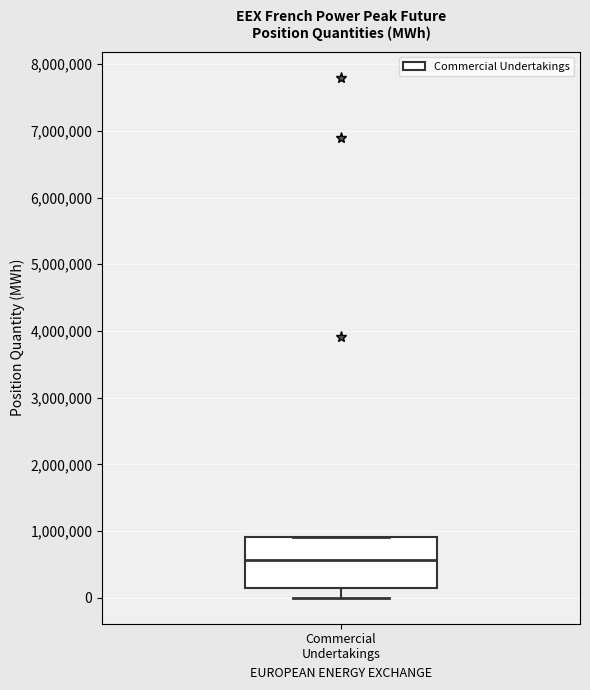

Transcribe this box plot: give where the median line is, the range the box spans, and where the two whiskers end, as read against the y-axis. The values are not printed on the chart, so give them approximately, as read against the axis.

median 600000, box 100000 to 900000, whiskers 0 to 900000